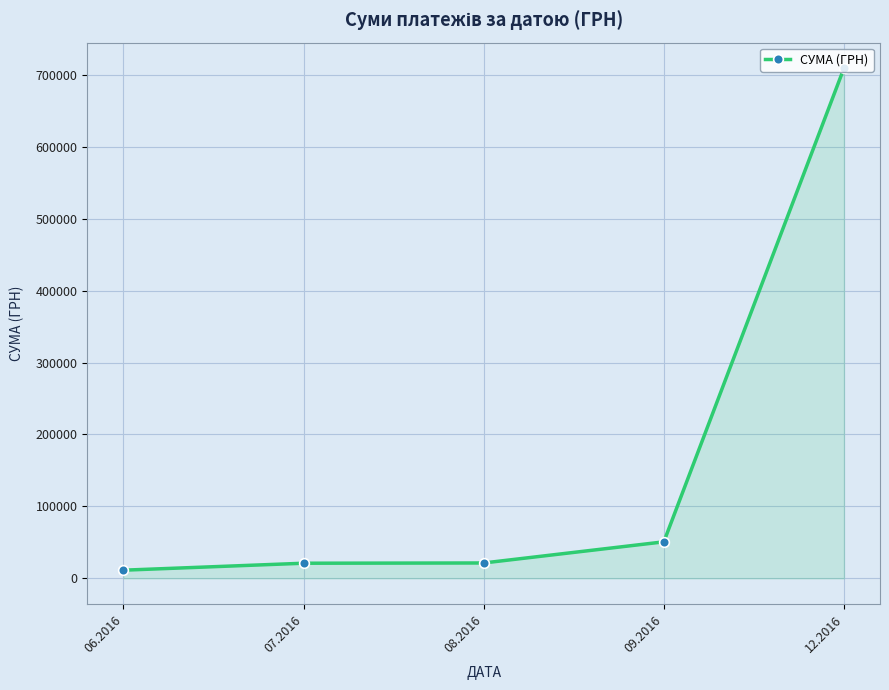

What is the difference between the second highest and second lowest values?

29737.8